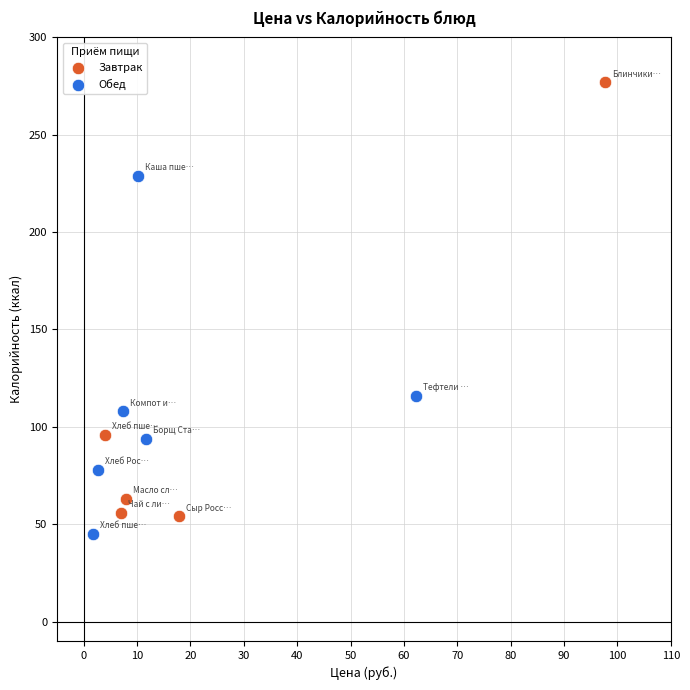

Which series has the largest Y range (max minus min)?

Завтрак